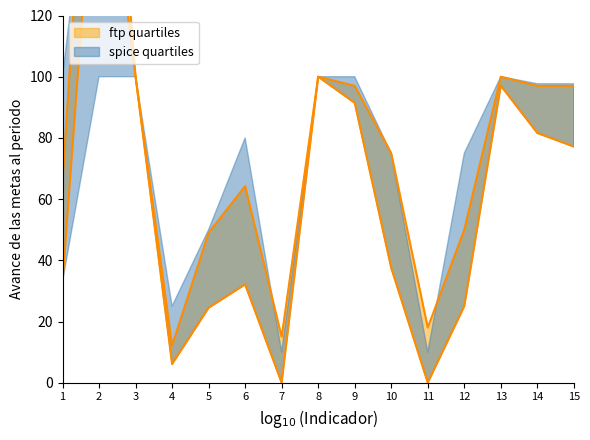

At which label does Avance lower reach its minimum?

7